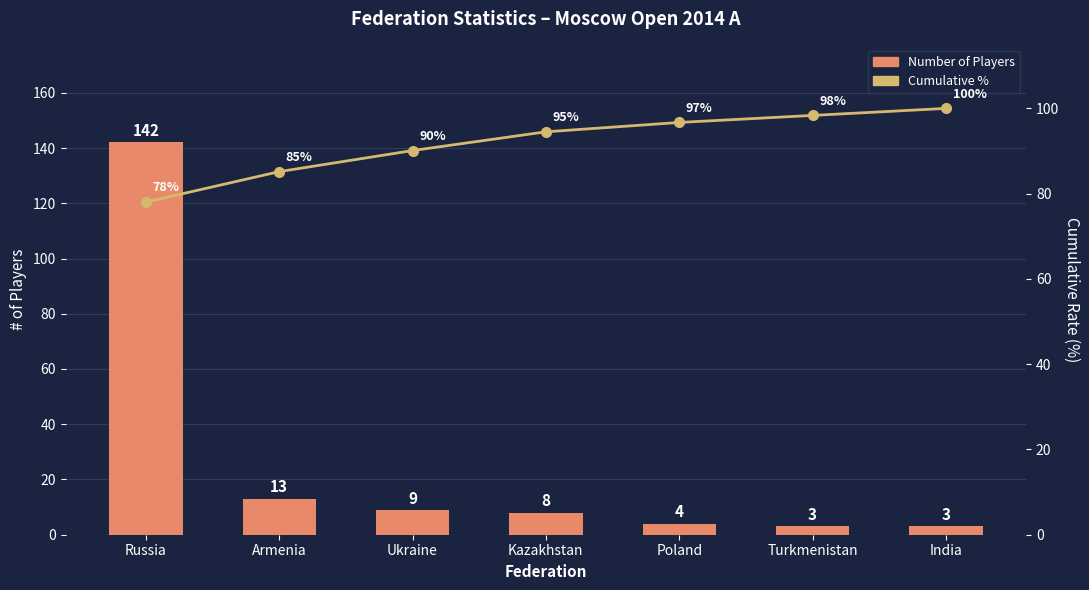

How many series are shown in this chart?

2